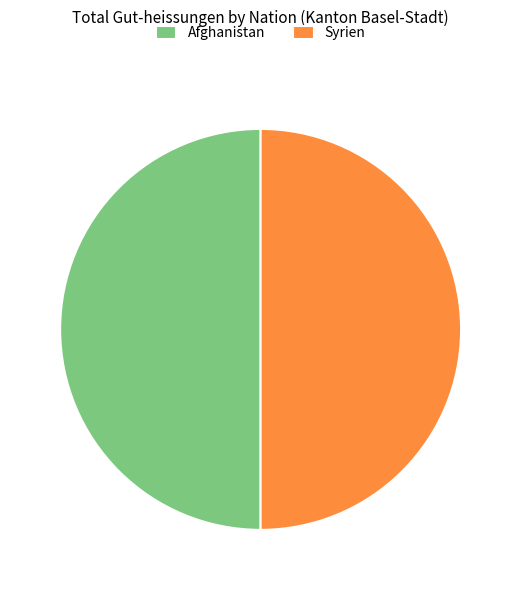

Combined, do Afghanistan and Syrien account for over 50%?

Yes